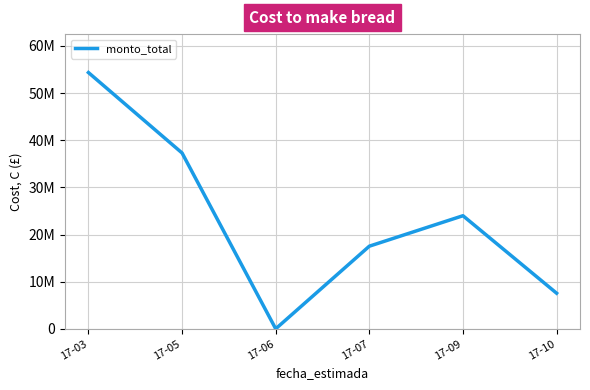

Which label corresponds to the smallest value in the chart?

17-06